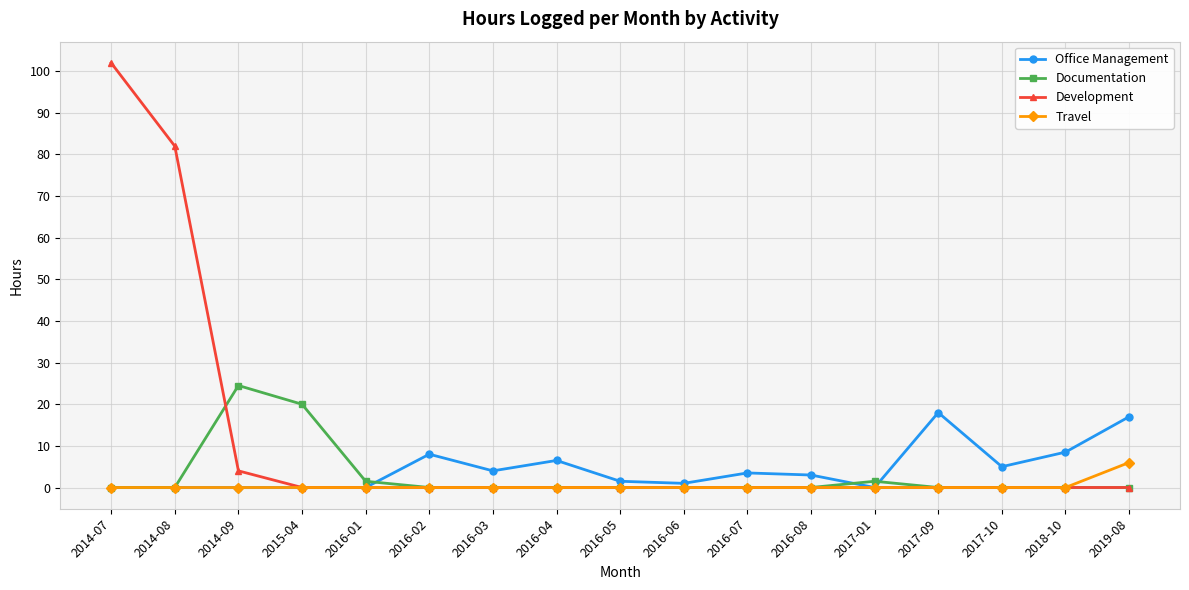

How many Travel values are between 0 and 1?

16